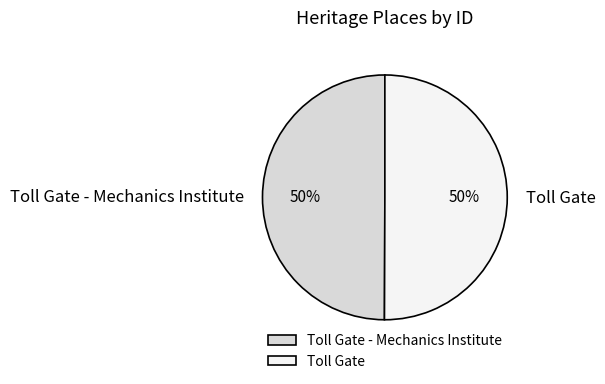

Count the number of slices in the pie.

2